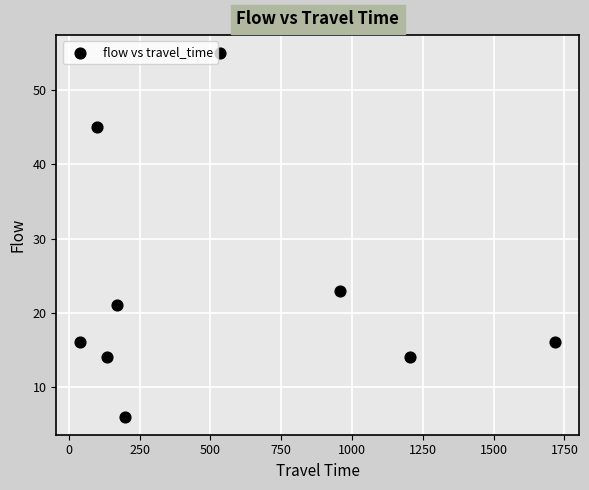

What Y value in the scatter plot is closest to 30?

23